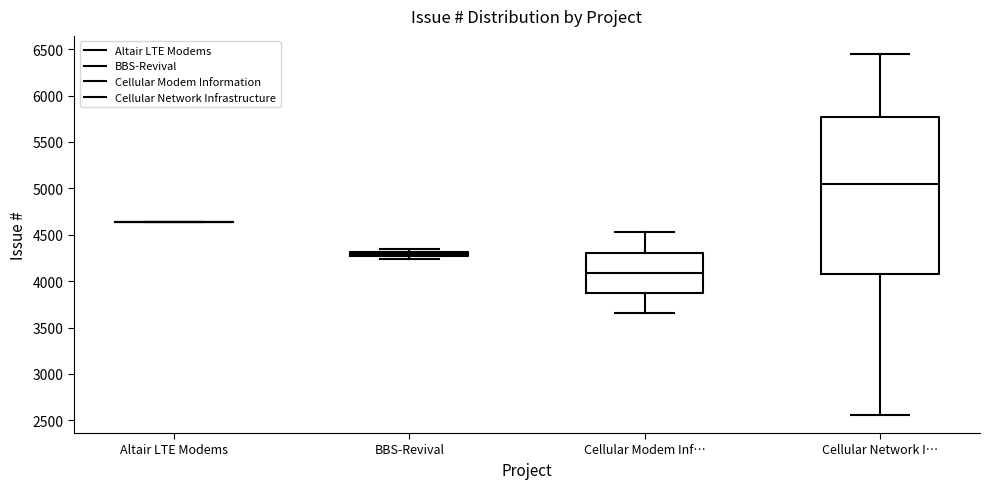

Where is the lower edge of the box for BBS-Revival on the y-axis? The values are not printed on the chart, so give them approximately, as read against the axis.

4250